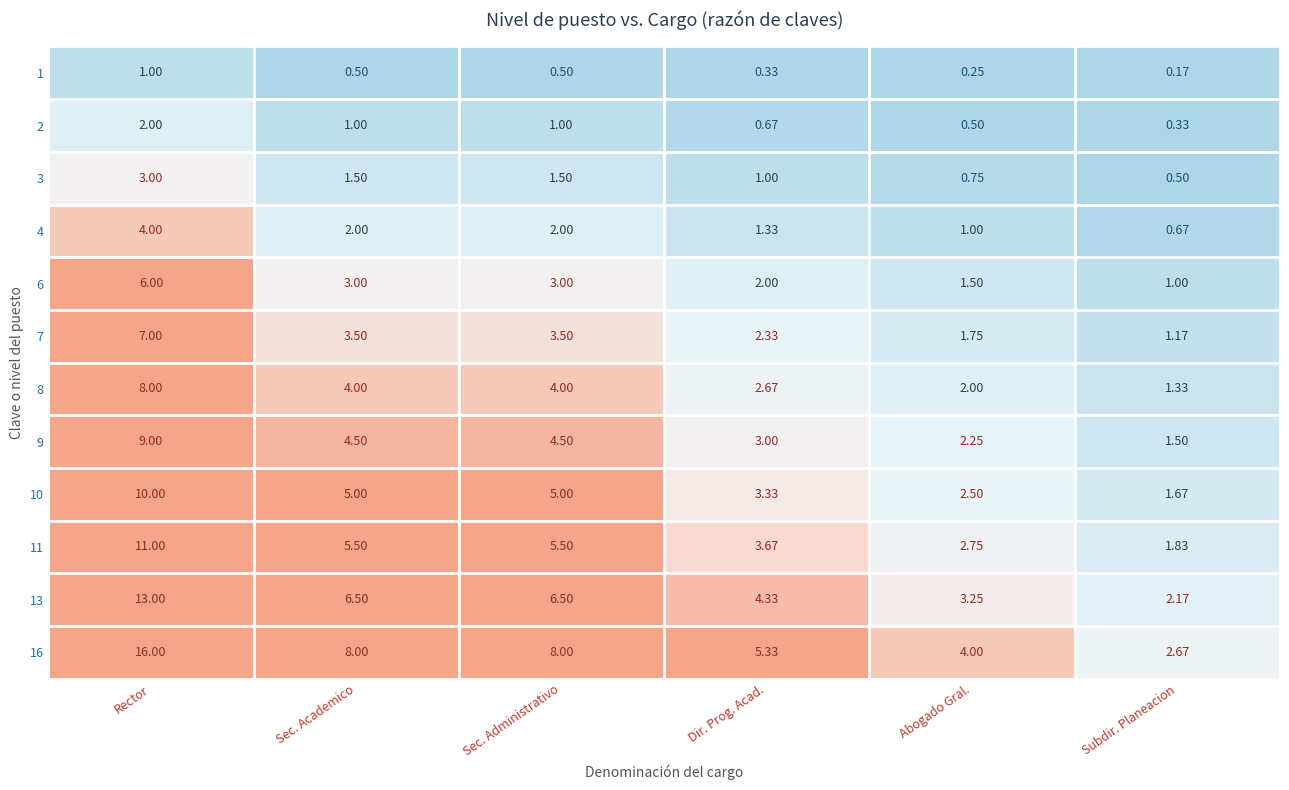

Which series has the largest range (max minus min)?

16